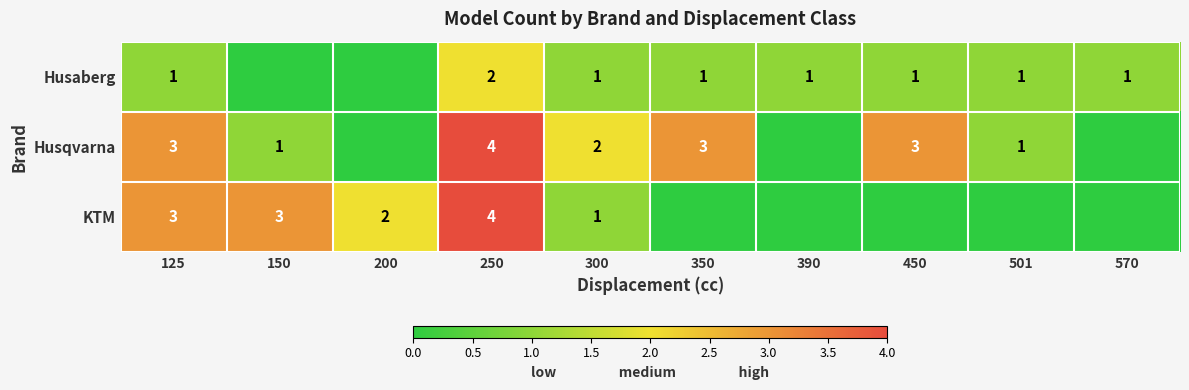

How many distinct data groups are displayed?

3